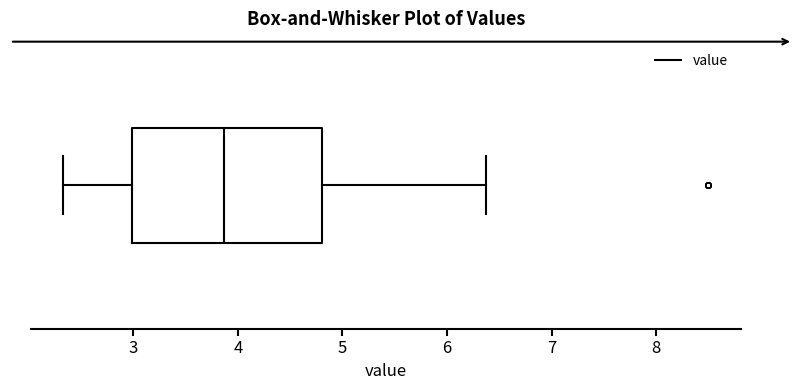

Where does the right whisker of the box end on the x-axis? The values are not printed on the chart, so give them approximately, as read against the axis.

6.4